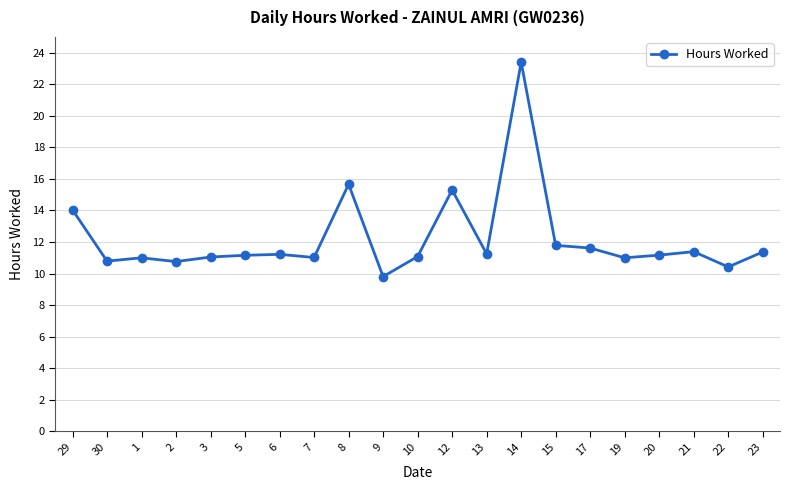

What is the difference between the maximum and minimum values?

13.6